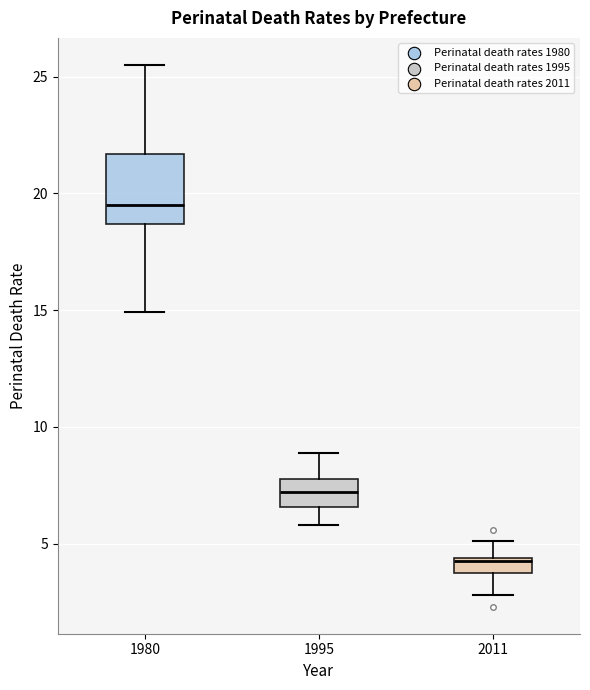

Where is the lower edge of the box at x = 1995 on the y-axis? The values are not printed on the chart, so give them approximately, as read against the axis.

6.5